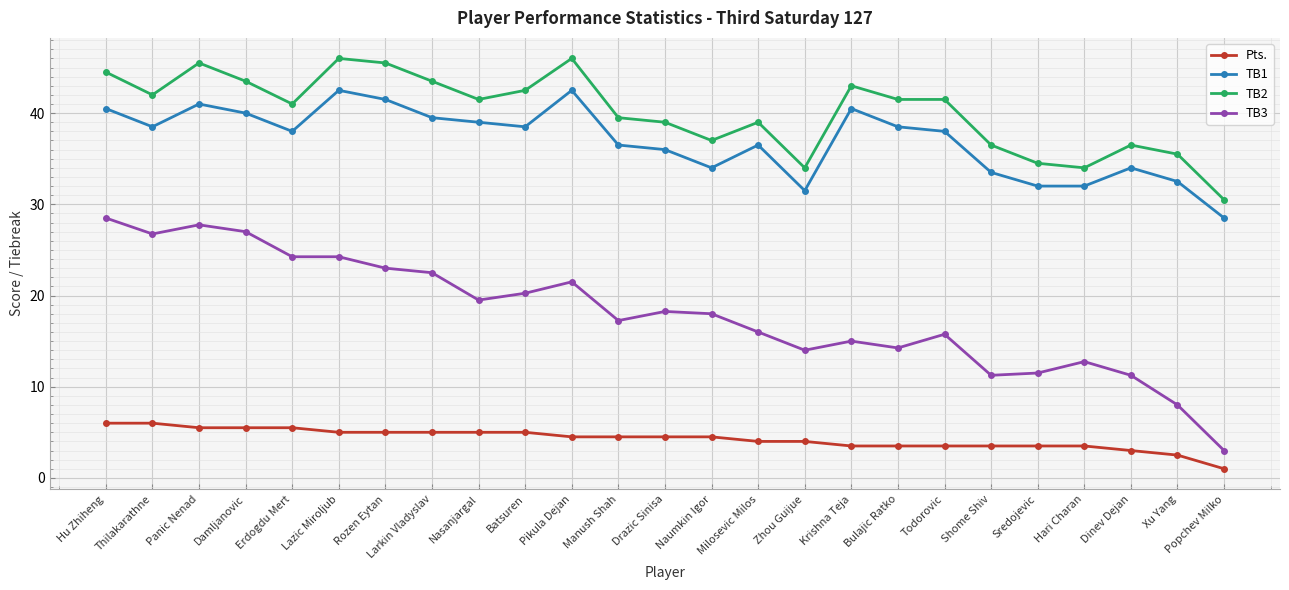

Where is the first local minimum for TB3?

Thilakarathne